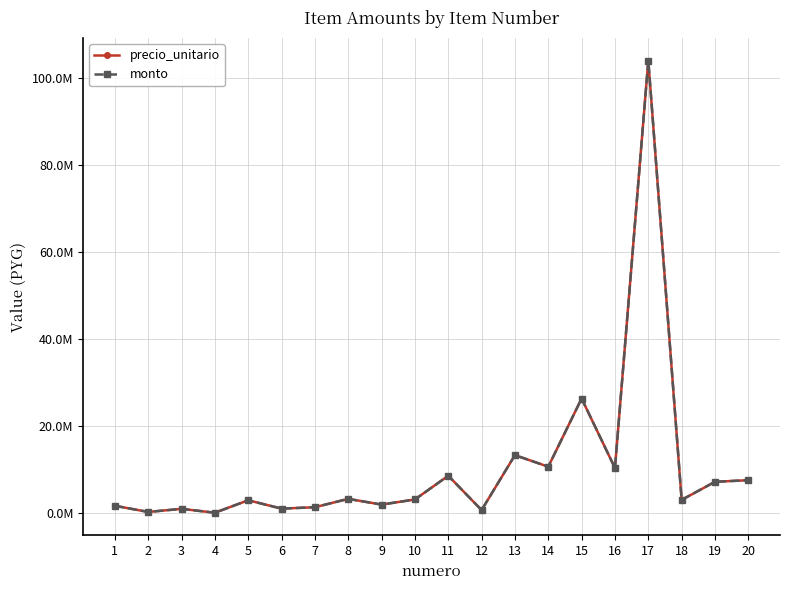

True or false: monto and precio_unitario intersect in this chart.

False